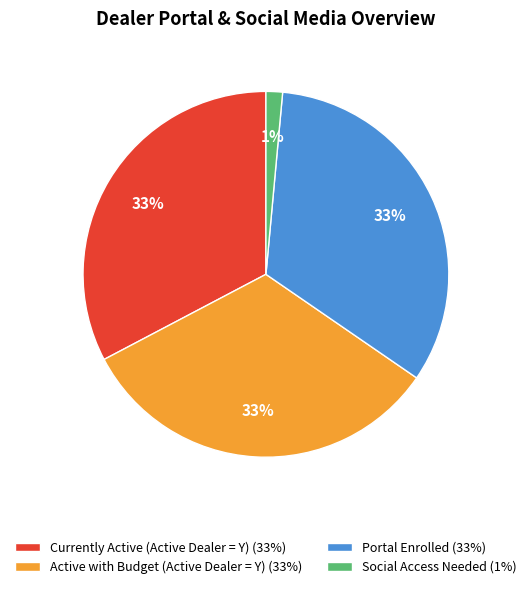

Count the number of slices in the pie.

4